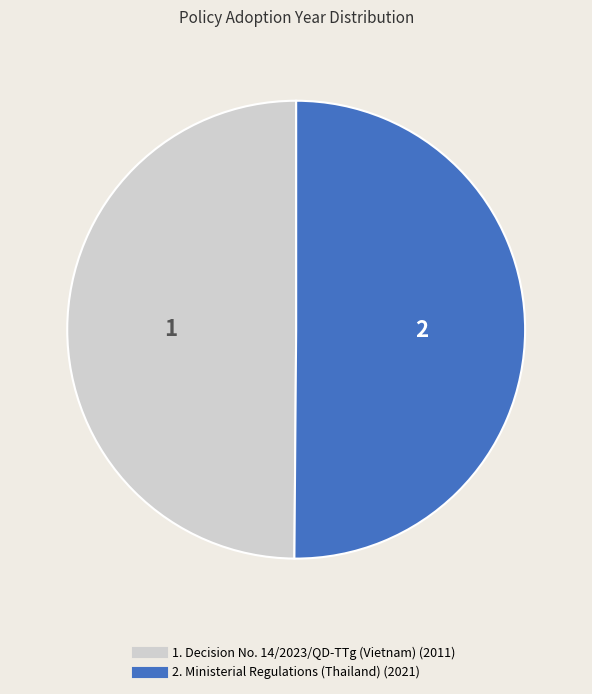

Count the number of slices in the pie.

2